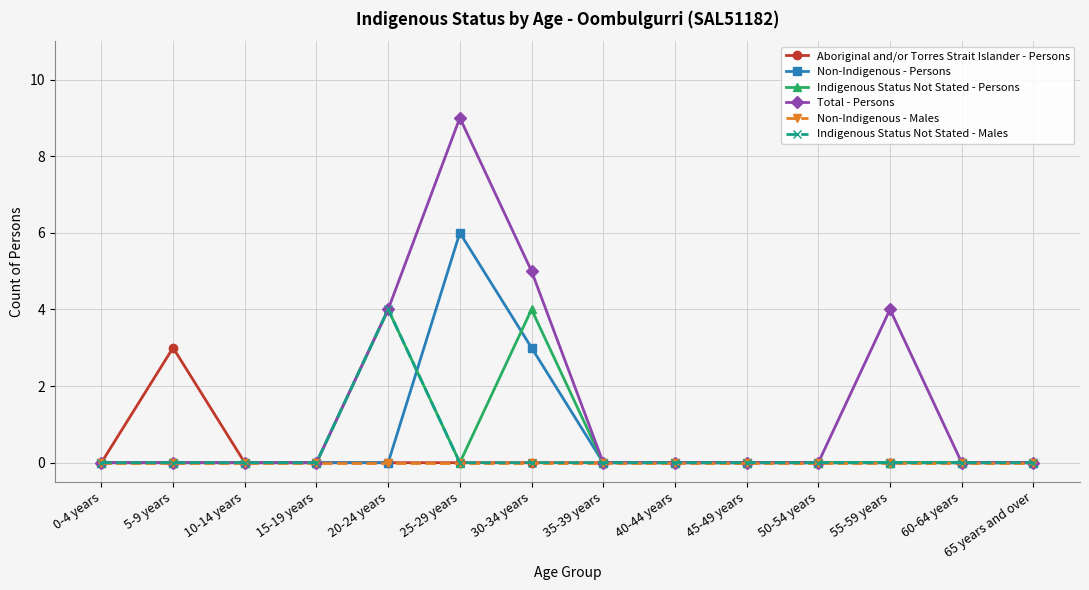

Is the value of Aboriginal and/or Torres Strait Islander - Persons at 5-9 years greater than the value of Total - Persons at 15-19 years?

Yes